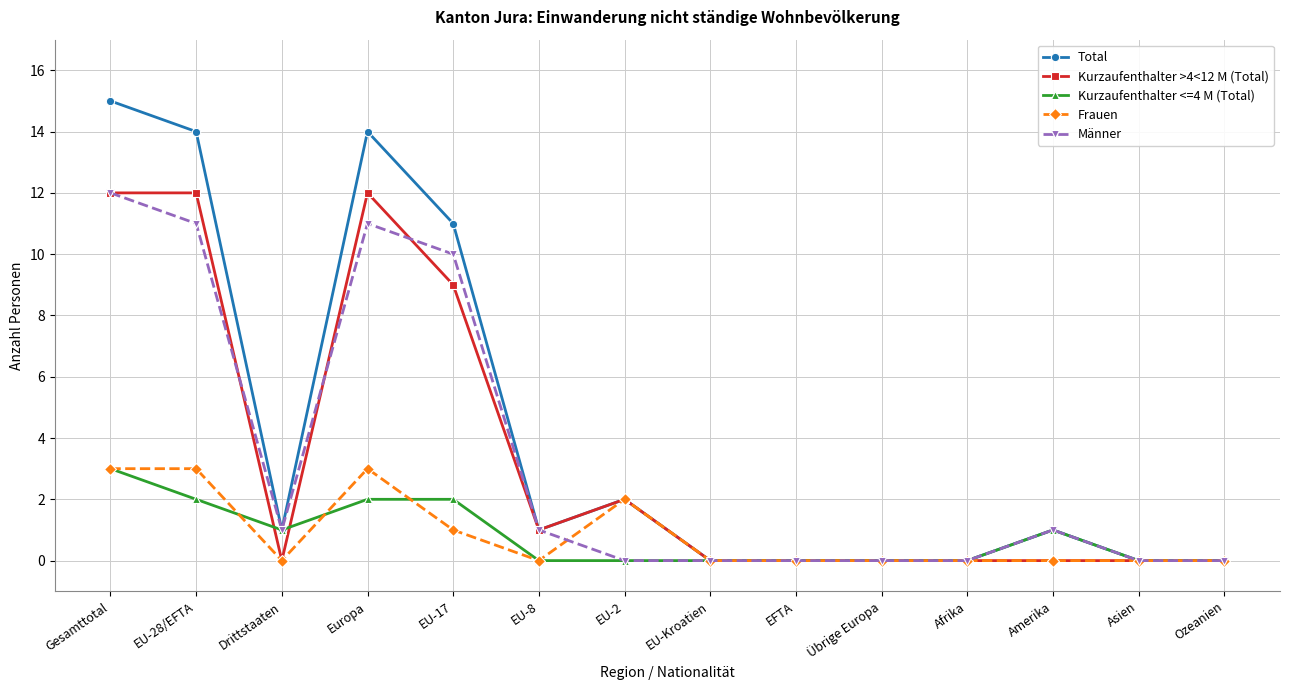

True or false: Kurzaufenthalter >4<12 M (Total) has more than 0 interior local peaks.

True